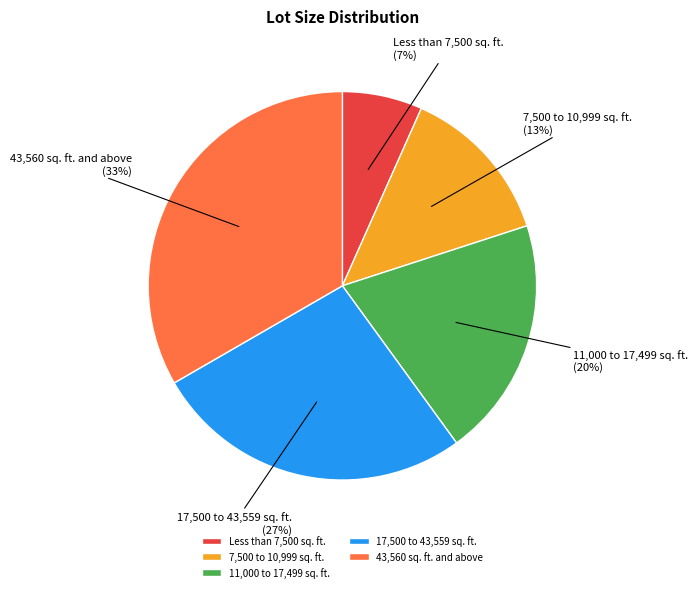

How many slices are in this pie chart?

5